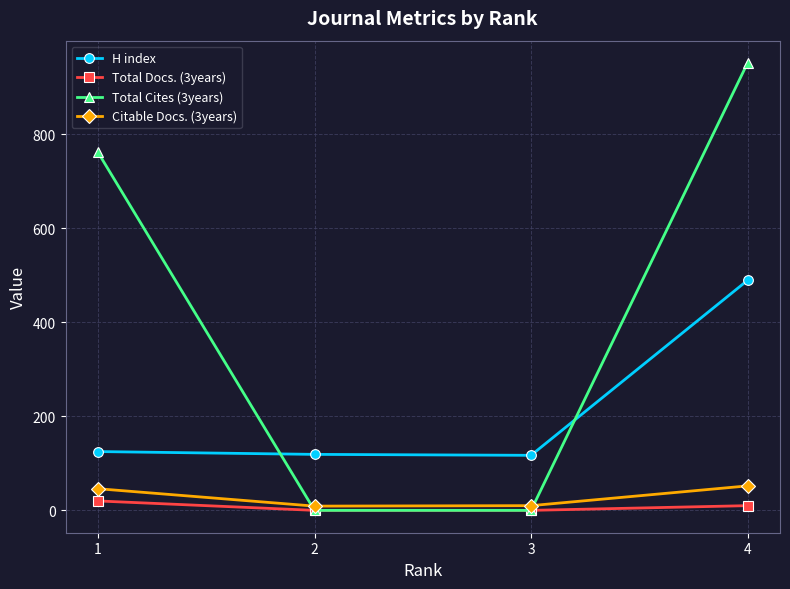

True or false: H index has more than 2 points higher than both neighbors.

False